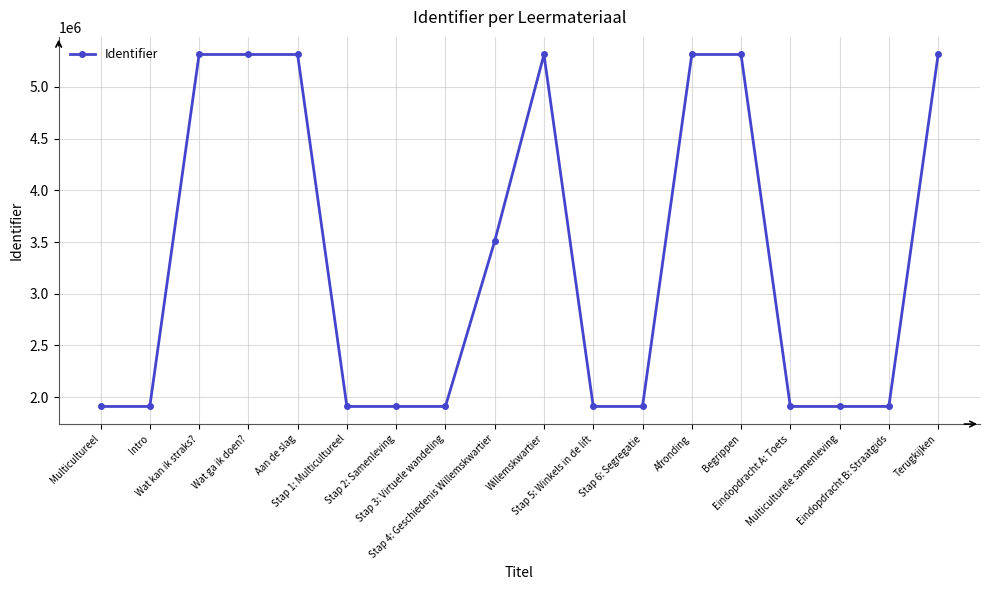

What is the label of the 1st point from the left?

Multicultureel